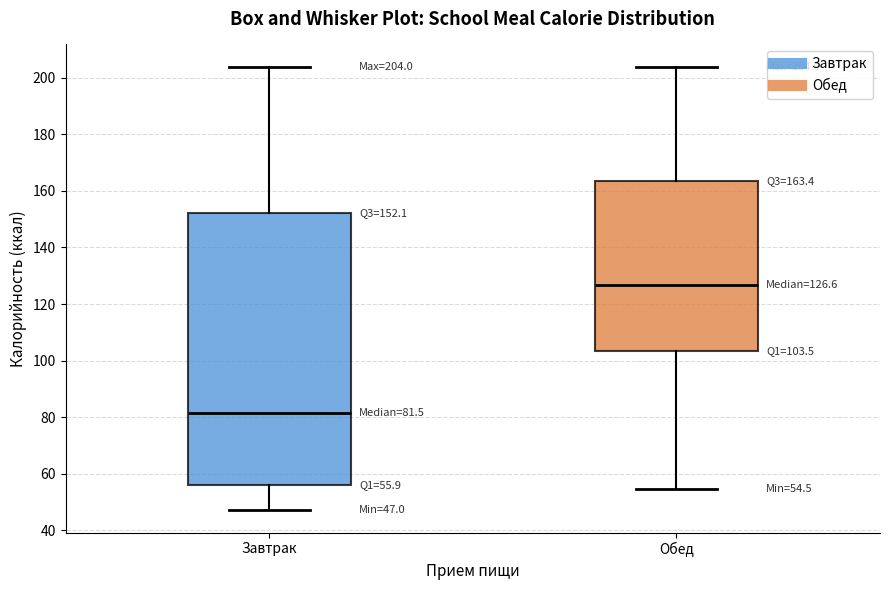

Which box's median line is the highest?

Обед